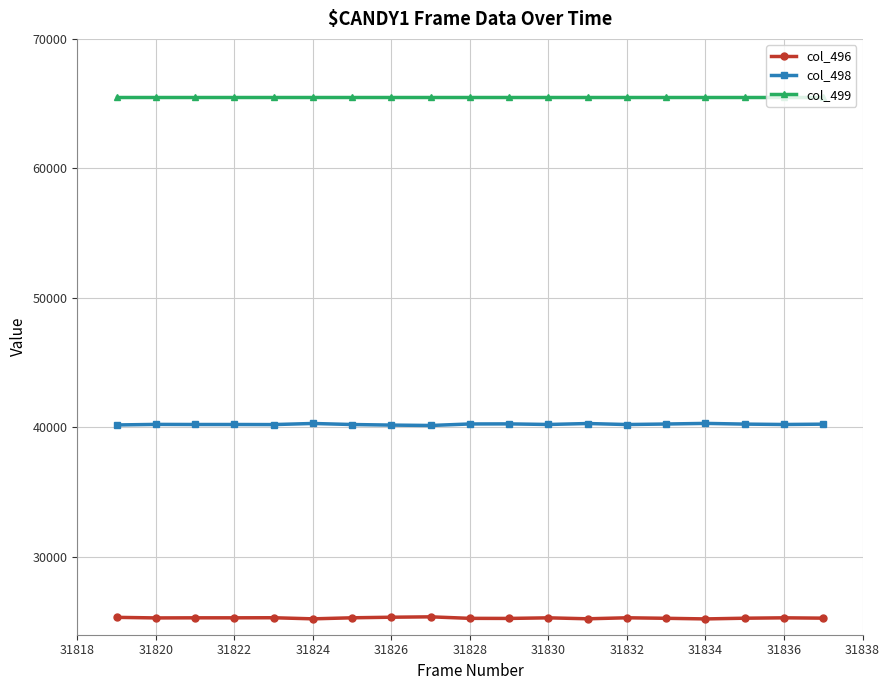

True or false: col_499 and col_496 cross at least once.

False